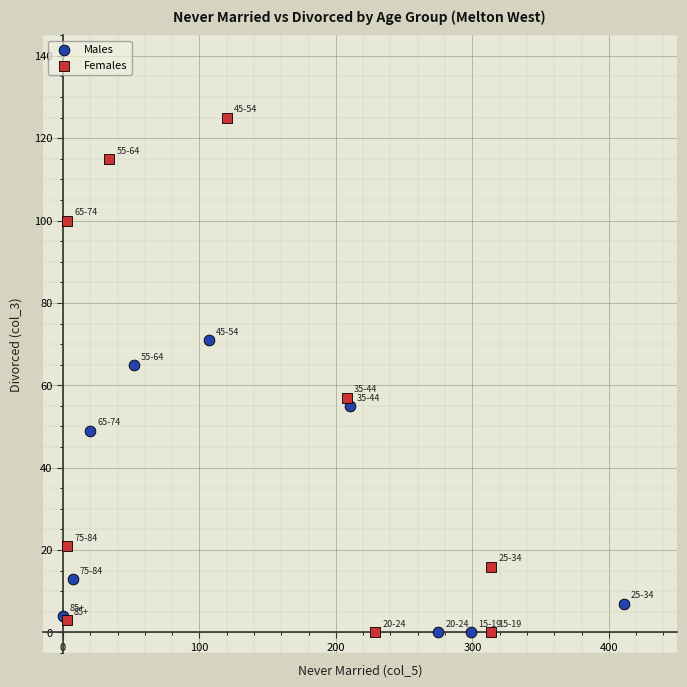

Which series has the widest spread of Y values?

Females